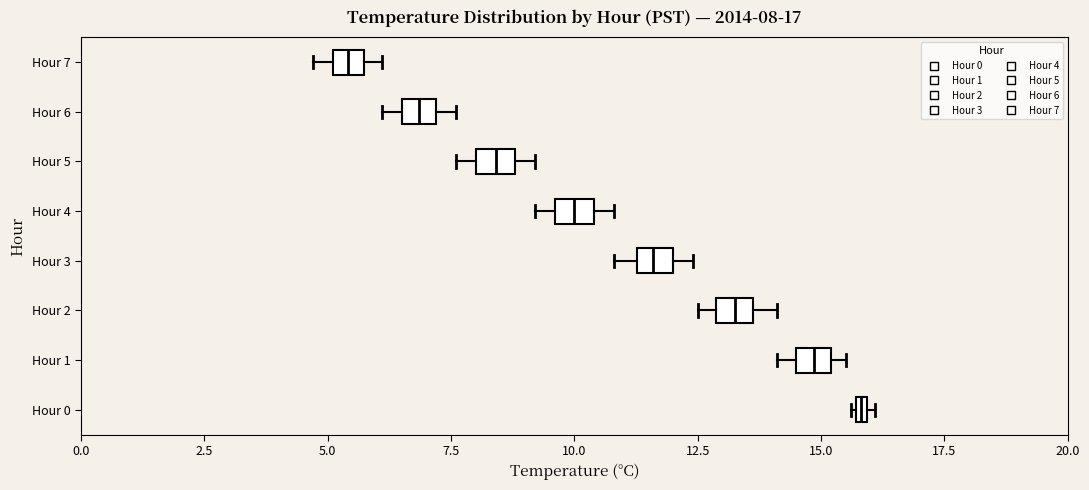

Which box has the furthest to the left median line?

Hour 7